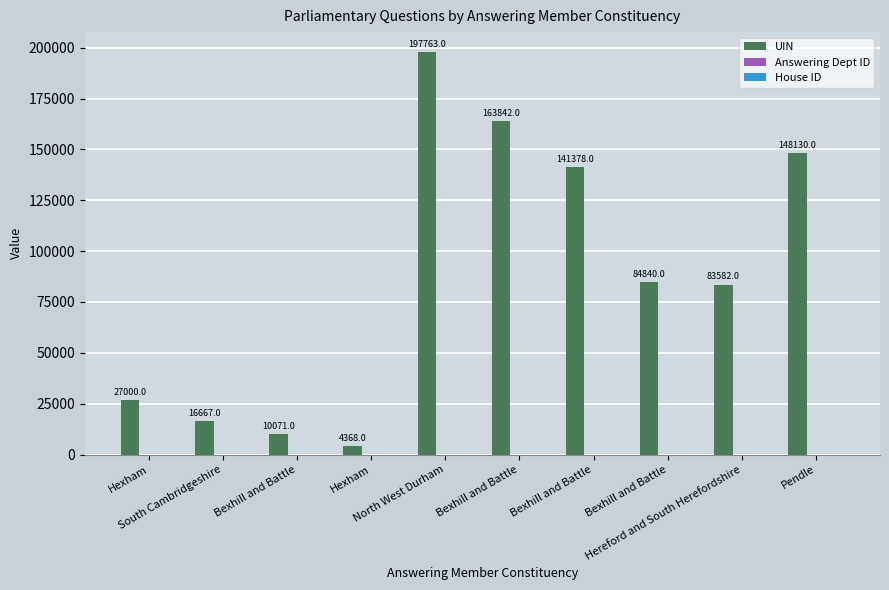

Which has a higher value, Bexhill and Battle or Hexham?

Bexhill and Battle